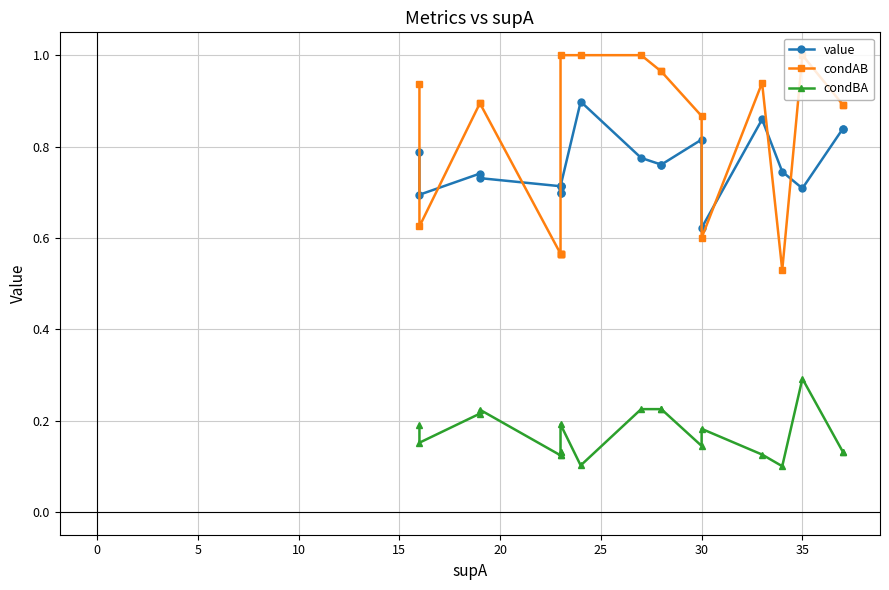

Which series has the largest total across all categories?

condAB